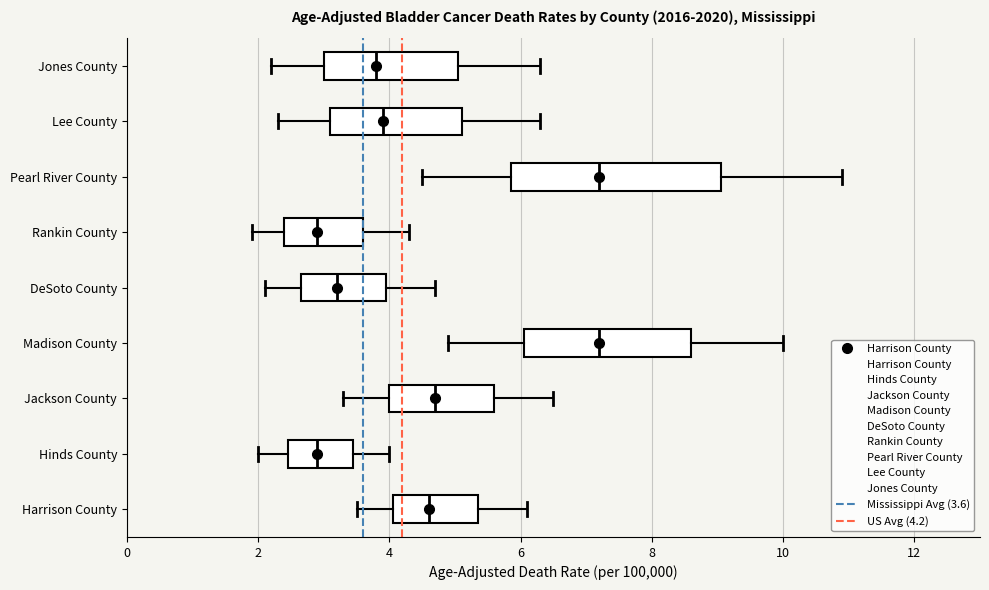

Reading bottom to top, read every box against the x-axis: the position of its median line, the range the box covers, and the ends of its whiskers. The values are not printed on the chart, so give them approximately, as read against the axis.

Harrison County: median 4.6, box 4.0 to 5.4, whiskers 3.6 to 6.2
Hinds County: median 3.0, box 2.4 to 3.4, whiskers 2.0 to 4.0
Jackson County: median 4.8, box 4.0 to 5.6, whiskers 3.4 to 6.6
Madison County: median 7.2, box 6.0 to 8.6, whiskers 5.0 to 10.0
DeSoto County: median 3.2, box 2.6 to 4.0, whiskers 2.2 to 4.8
Rankin County: median 3.0, box 2.4 to 3.6, whiskers 2.0 to 4.4
Pearl River County: median 7.2, box 5.8 to 9.0, whiskers 4.6 to 11.0
Lee County: median 4.0, box 3.2 to 5.2, whiskers 2.4 to 6.4
Jones County: median 3.8, box 3.0 to 5.0, whiskers 2.2 to 6.4